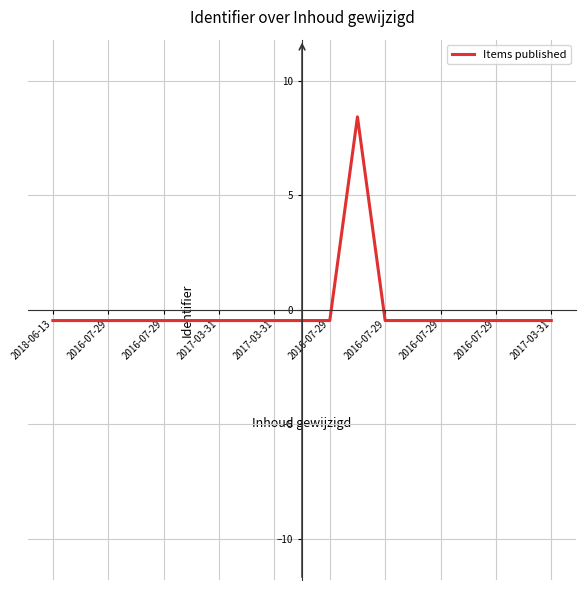

What is the difference between the maximum and minimum values?

8.9